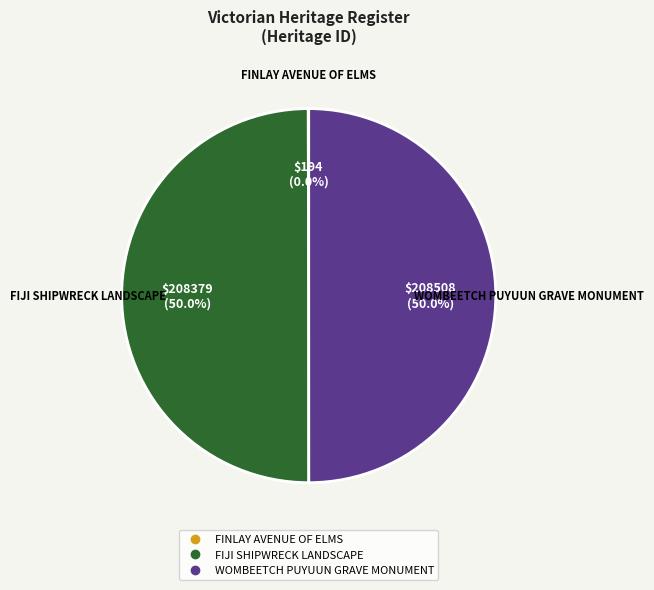

How much of the chart is everything except WOMBEETCH PUYUUN GRAVE MONUMENT?

50.0%